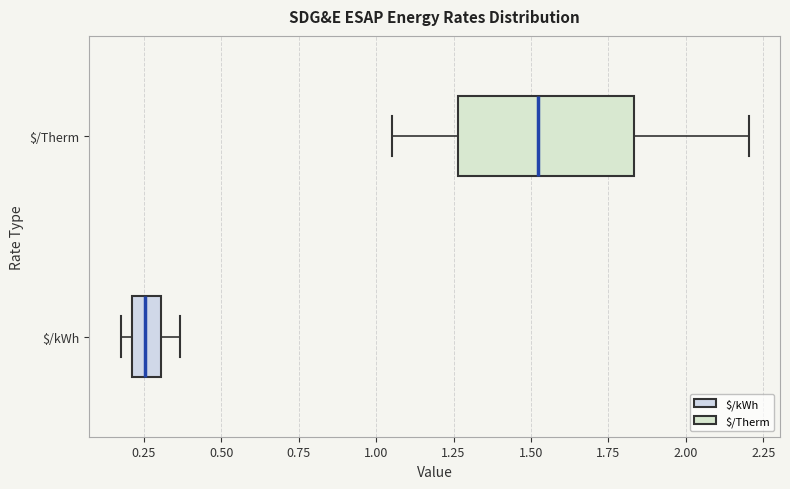

Which box is the widest, from its left edge to its right edge?

$/Therm